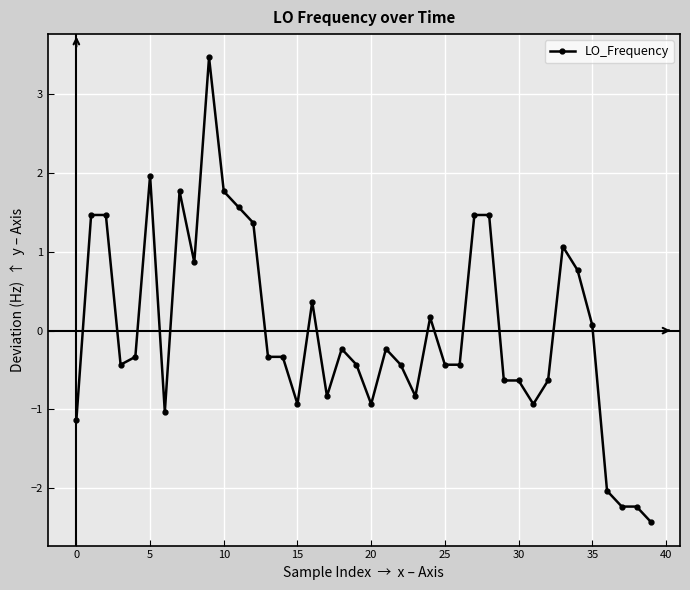

What is the minimum value shown in the chart?

-2.4